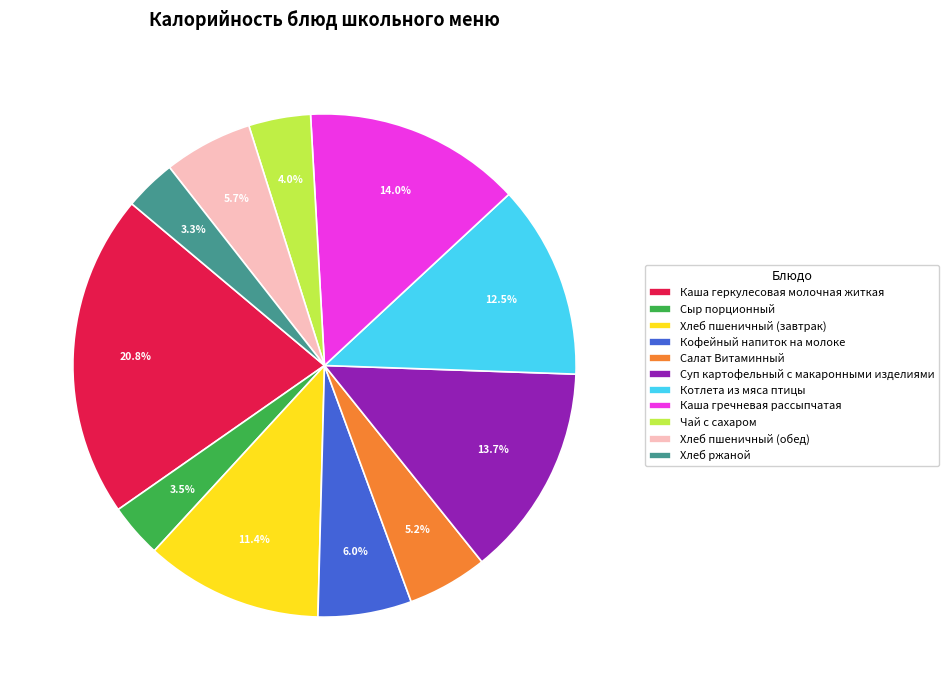

To the nearest percent, what is the difference between the largest and smallest slice percentages?

17%